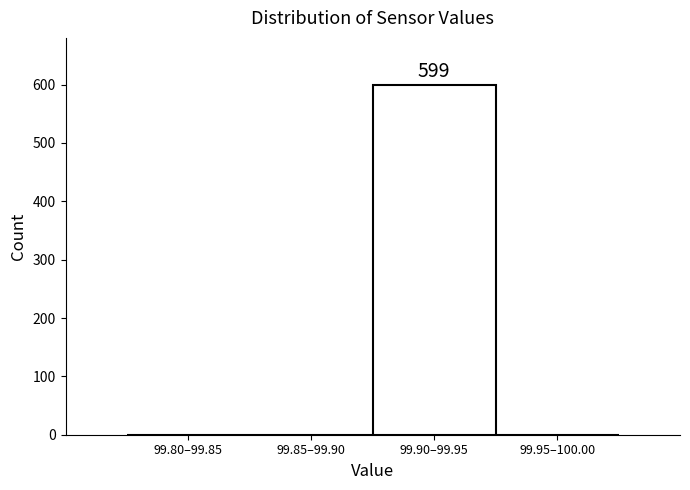

Reading left to right, list all the values displayed in this chart.

99.80–99.85=0	99.85–99.90=0	99.90–99.95=599	99.95–100.00=0